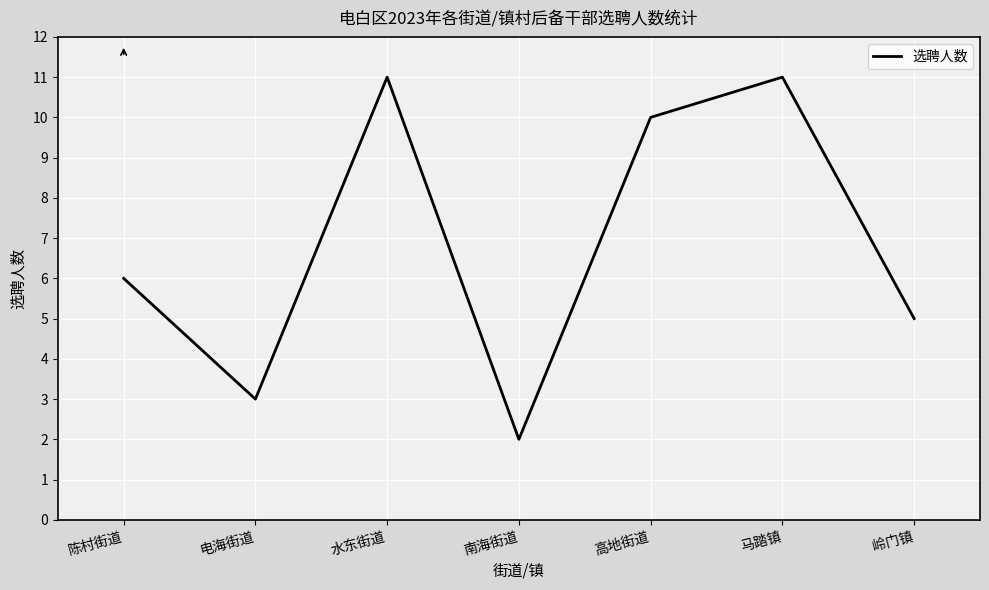

Does the chart have visible grid lines?

Yes